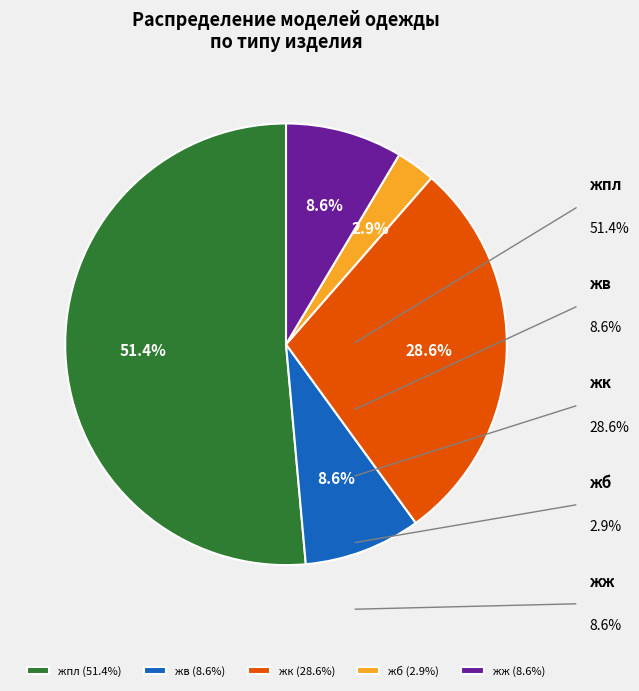

True or false: жв accounts for 1% of the total.

False